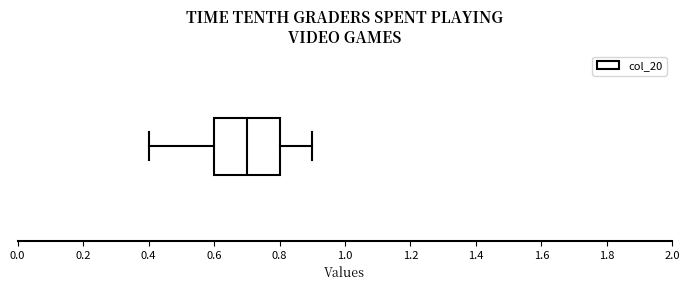

Transcribe this box plot: give where the median line is, the range the box spans, and where the two whiskers end, as read against the x-axis. The values are not printed on the chart, so give them approximately, as read against the axis.

median 0.7, box 0.6 to 0.8, whiskers 0.4 to 0.9